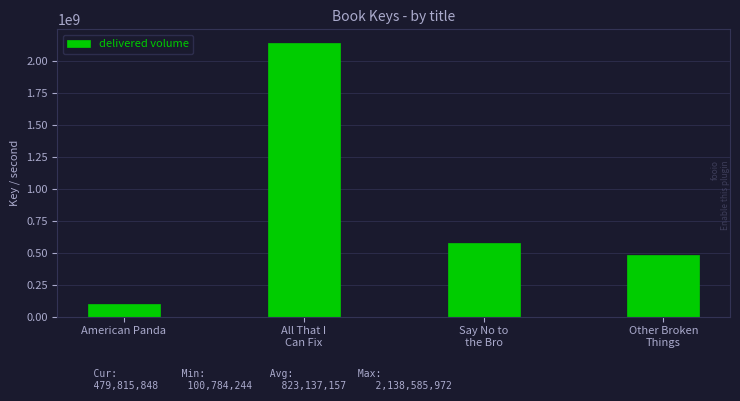

Reading right to left, transcribe all the data shown in this chart.

479815848	573362563	2138585972	100784244